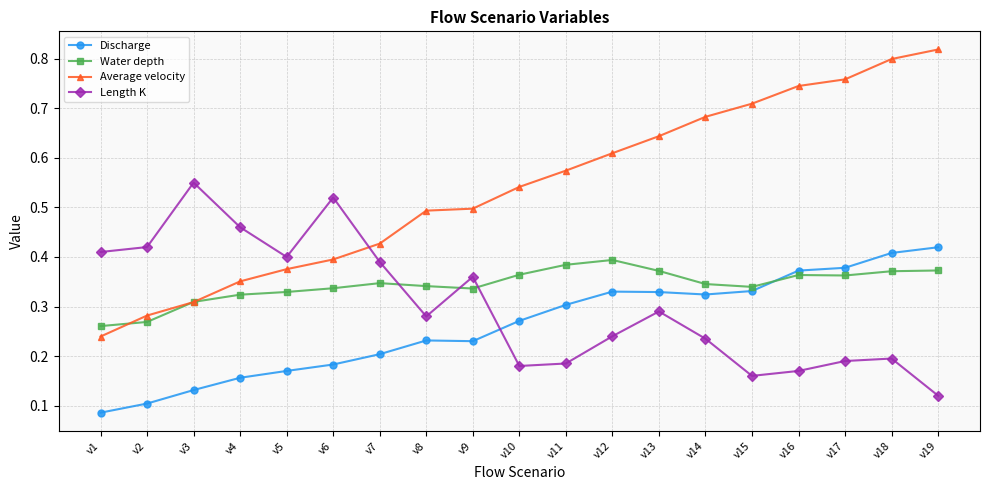

Rank the series at v8 from lowest to highest value.

Discharge, Length K, Water depth, Average velocity